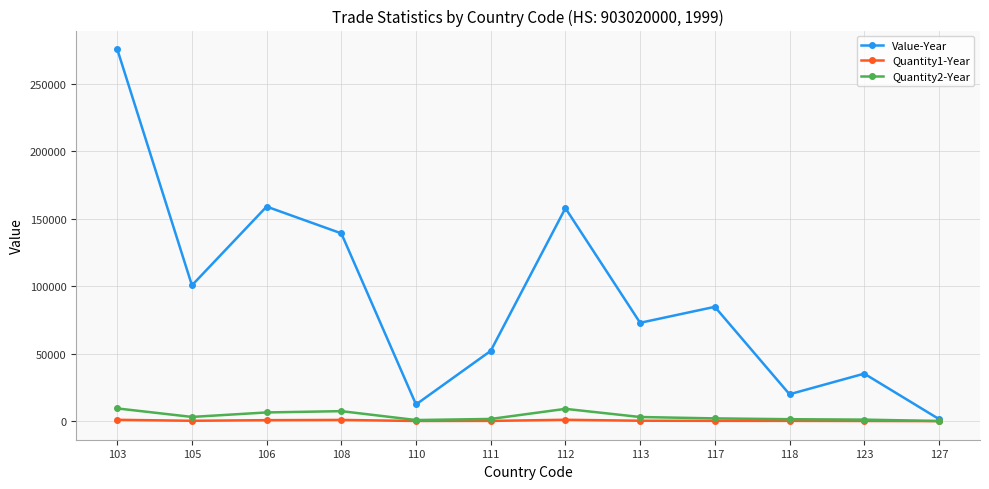

Between 117 and 118, which series saw the biggest shift?

Value-Year